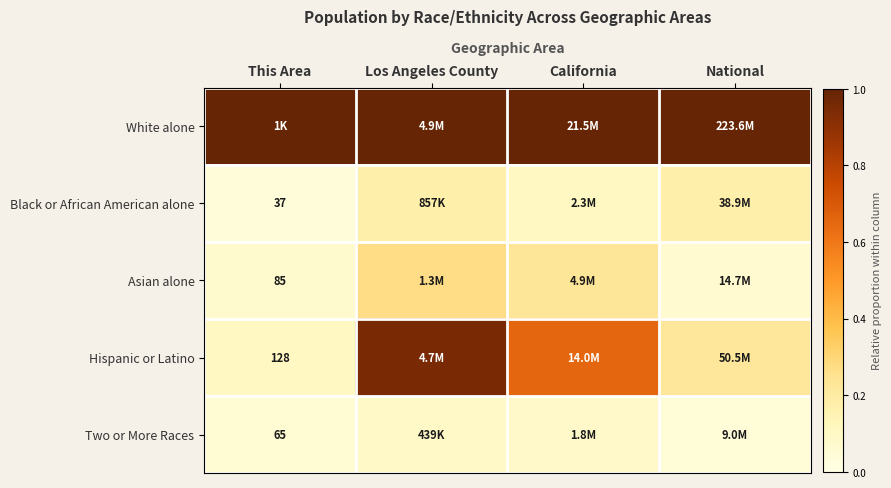

True or false: Two or More Races has a value of 0.1 at California.

False